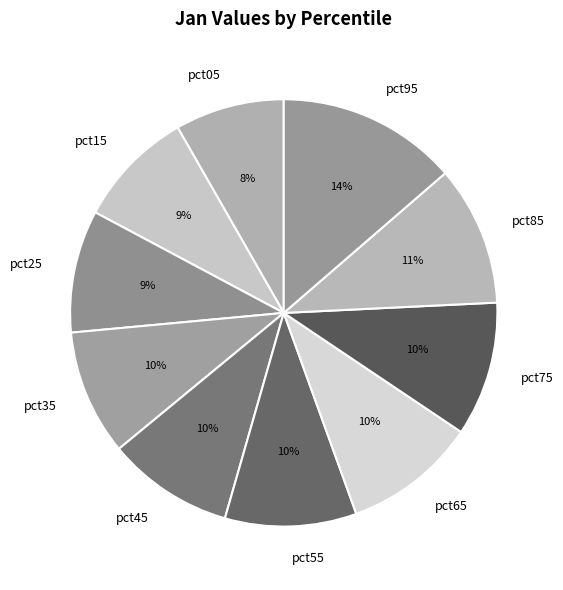

Which category has the biggest portion of the pie?

pct95